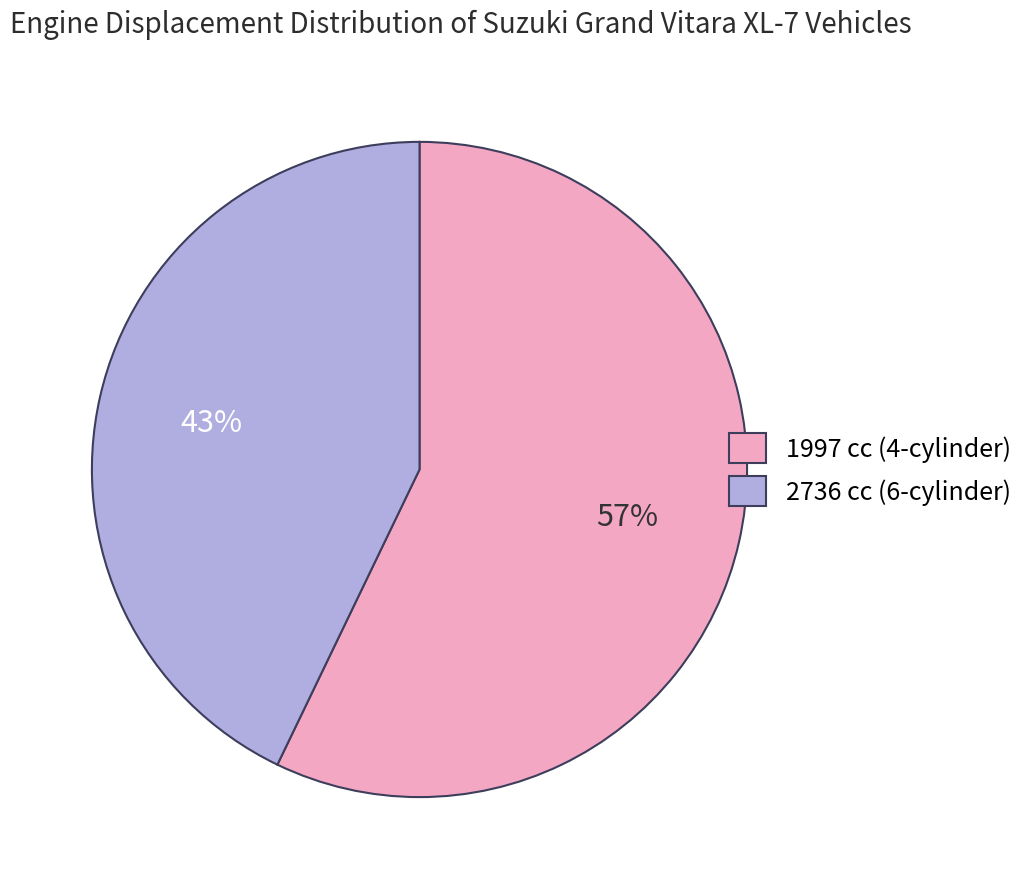

What is the smallest slice in the pie chart?

2736 cc (6-cylinder)